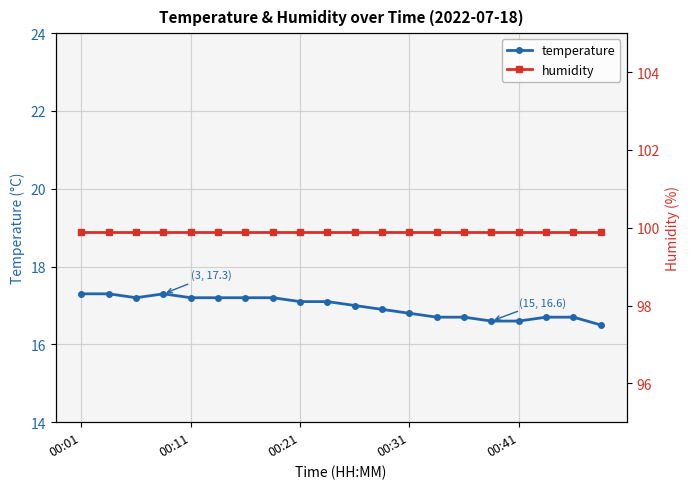

Which category has the highest value in the temperature series?

00:01